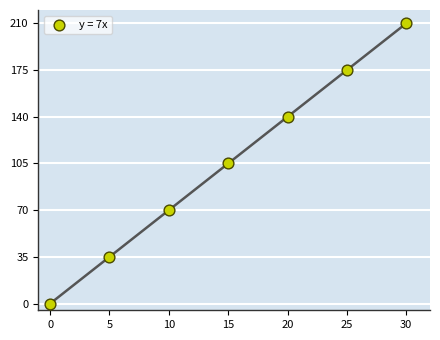

What is the average Y value?

105